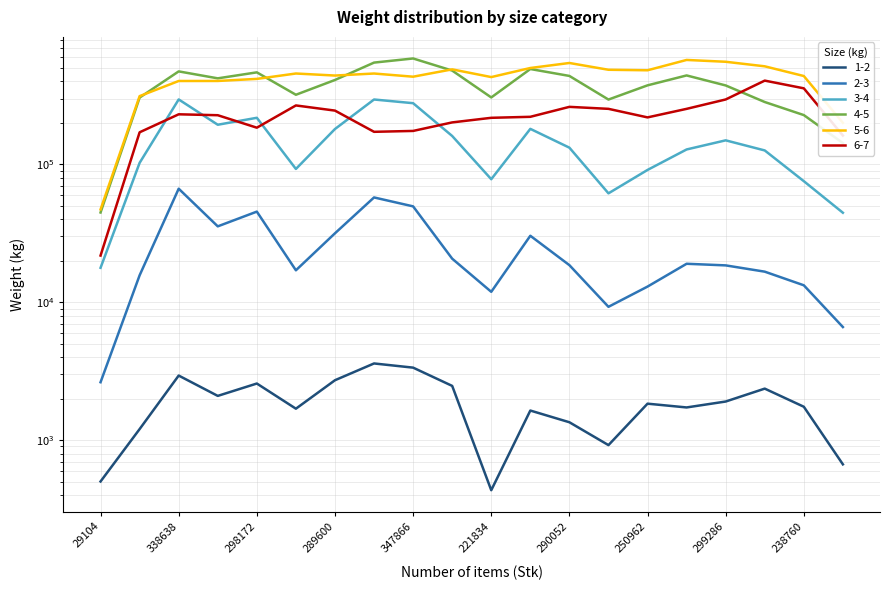

Reading left to right, transcribe all the data shown in this chart.

1-2: 501.9	1204.0	2941.7	2094.8	2575.4	1691.9	2721.4	3600.7	3357.8	2475.5	433.8	1640.4	1349.1	920.9	1839.8	1727.5	1906.8	2365.2	1747.7	668.0
2-3: 2631.7	15689.6	66614.3	35520.8	45433.4	17060.0	31634.7	57568.8	49598.1	20709.2	11907.4	30362.0	18586.7	9270.1	12994.8	19019.3	18515.7	16671.5	13279.7	6613.3
3-4: 17781.4	102581.9	295677.8	193797.0	217644.3	92642.1	180454.3	295379.8	277733.2	160630.1	78040.3	180918.1	132161.0	61648.6	91130.5	128265.8	149363.5	126184.1	75530.8	44595.4
4-5: 44769.0	304970.2	472293.0	420550.0	464755.0	319719.1	409203.2	546985.5	585963.3	478768.3	305682.4	491393.2	437768.8	295130.9	374097.0	441465.5	373542.8	283223.3	227705.0	142797.7
5-6: 47132.7	312466.5	402304.8	402523.4	416684.8	455912.4	440661.4	455824.1	432231.6	488567.2	429483.2	499811.0	543464.5	485268.4	481131.4	571780.0	554617.2	514063.4	437174.3	199977.3
6-7: 21815.0	170846.3	230708.5	227205.7	184498.7	267485.4	245403.7	172215.7	174770.5	201497.0	217589.4	221248.1	261245.7	252721.8	219078.5	252669.9	295523.3	404877.2	355986.9	161873.7